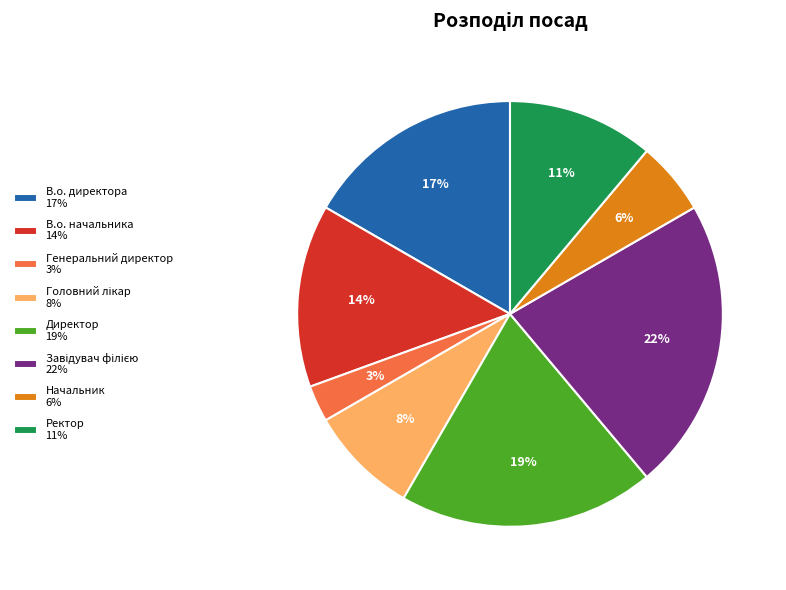

Which has a higher value, В.о. начальника or Ректор?

В.о. начальника